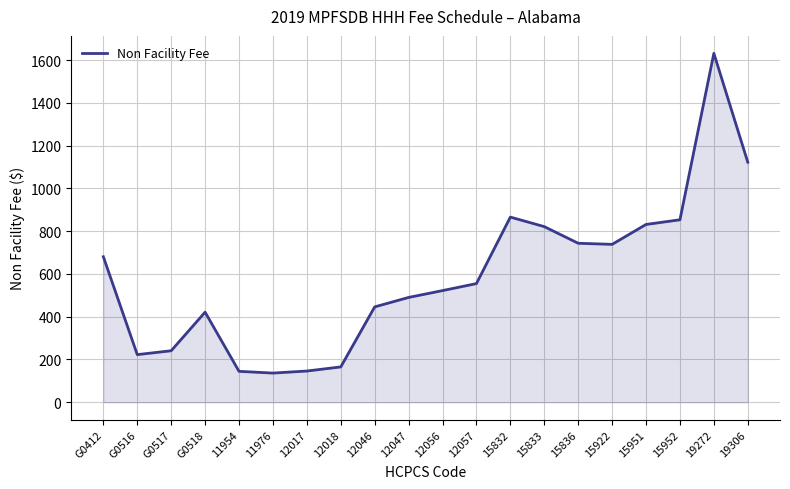

What is the smallest value displayed?

136.4